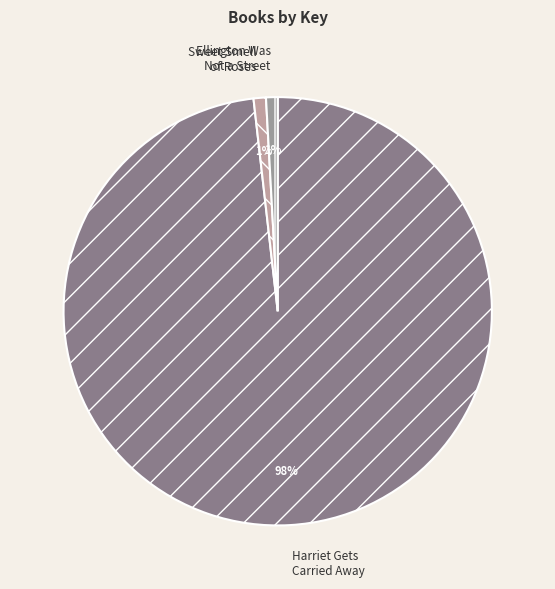

To the nearest percent, what portion does Harriet Gets Carried Away represent?

98%